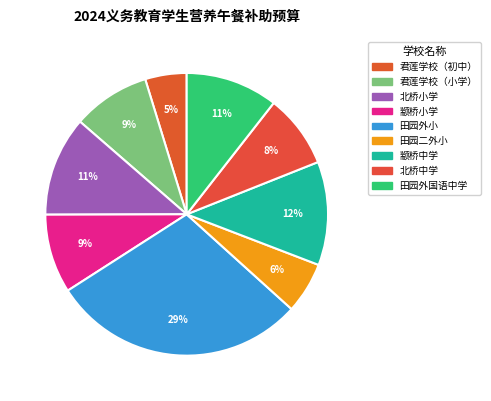

Does 北桥中学 account for over 50% of the chart?

No